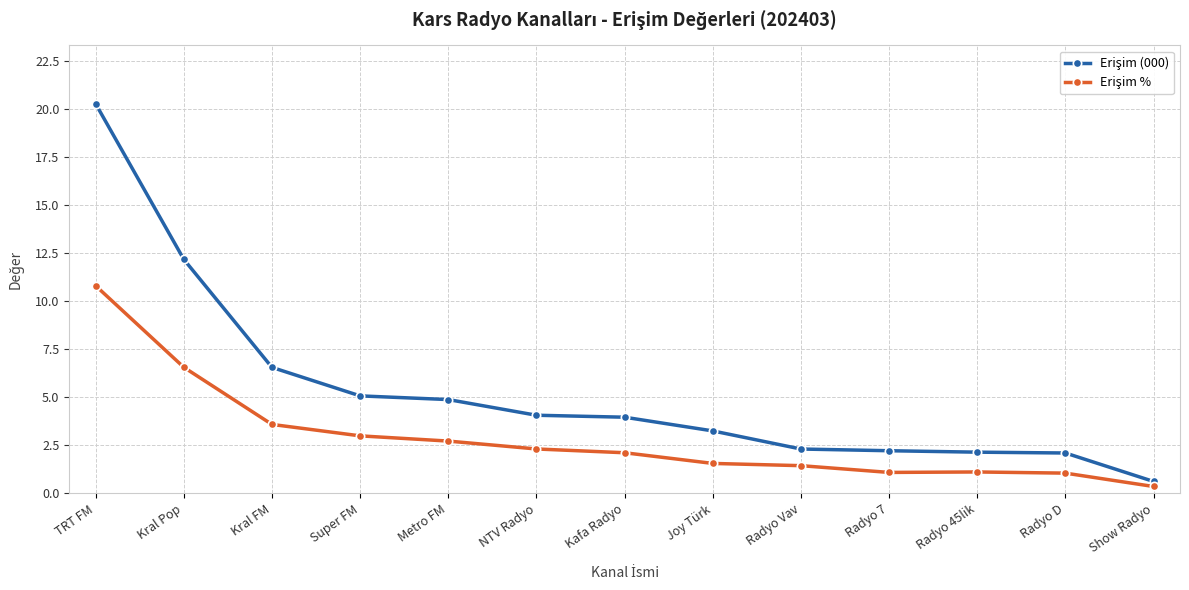

What is the total value across all series at Kafa Radyo?

6.1